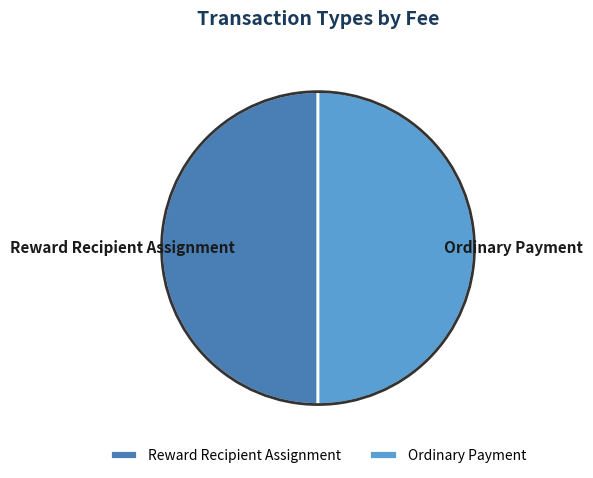

Count the number of slices in the pie.

2